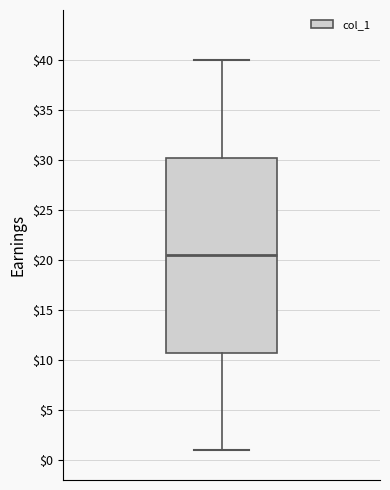

Read this box plot against the y-axis: the position of the median line, the range covered by the box, and the ends of both whiskers. The values are not printed on the chart, so give them approximately, as read against the axis.

median 20.5, box 11.0 to 30.5, whiskers 1.0 to 40.0